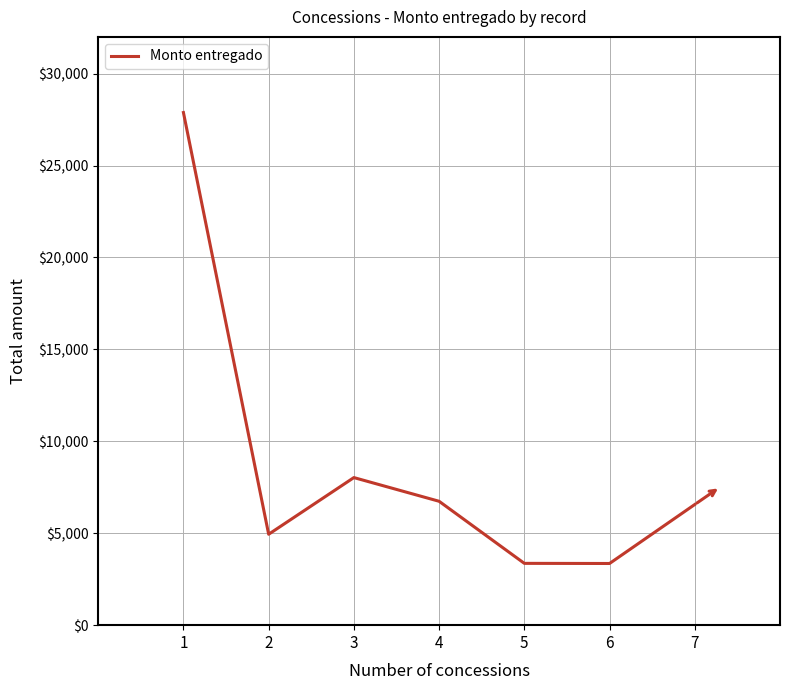

The value at 7 is 6564. True or false?

True